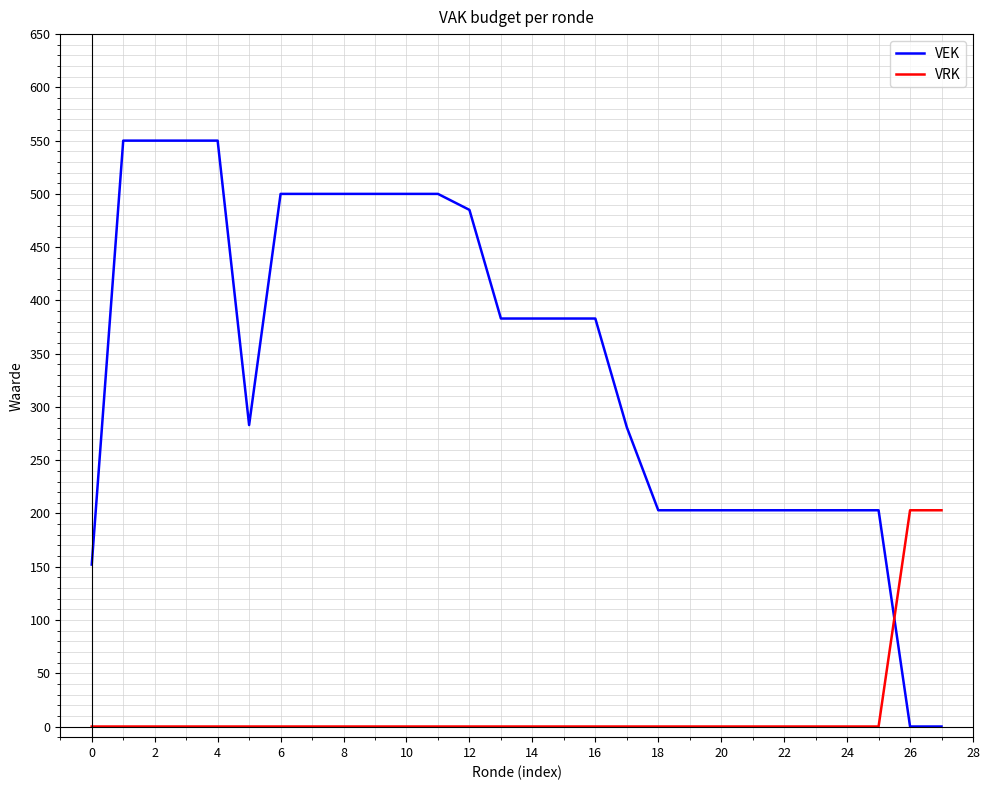

Rank the series by their maximum value, from lowest to highest.

VRK, VEK